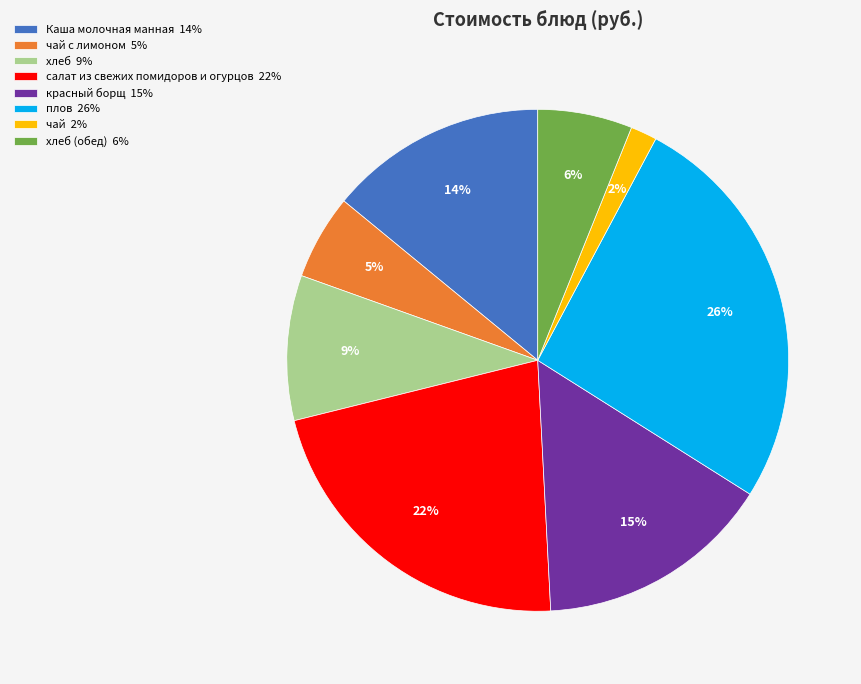

True or false: красный борщ 15% accounts for 15% of the total.

True